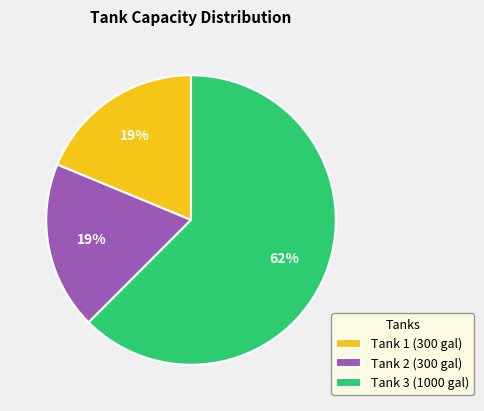

Which has a higher value, Tank 3 or Tank 2?

Tank 3